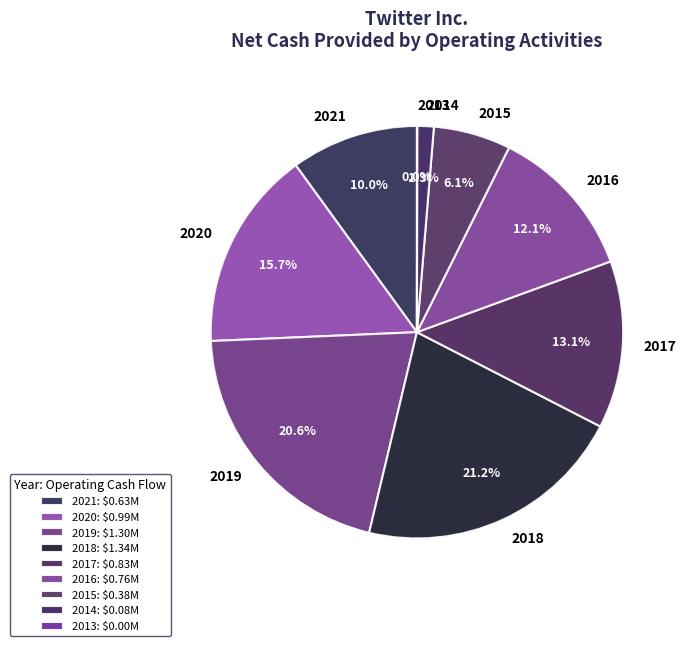

Do 2019 and 2021 together represent more than half of the pie?

No